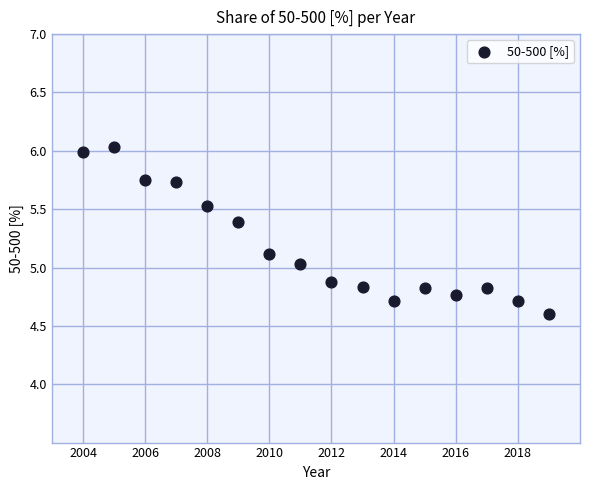

What is the range of X values (max minus min)?

15.0